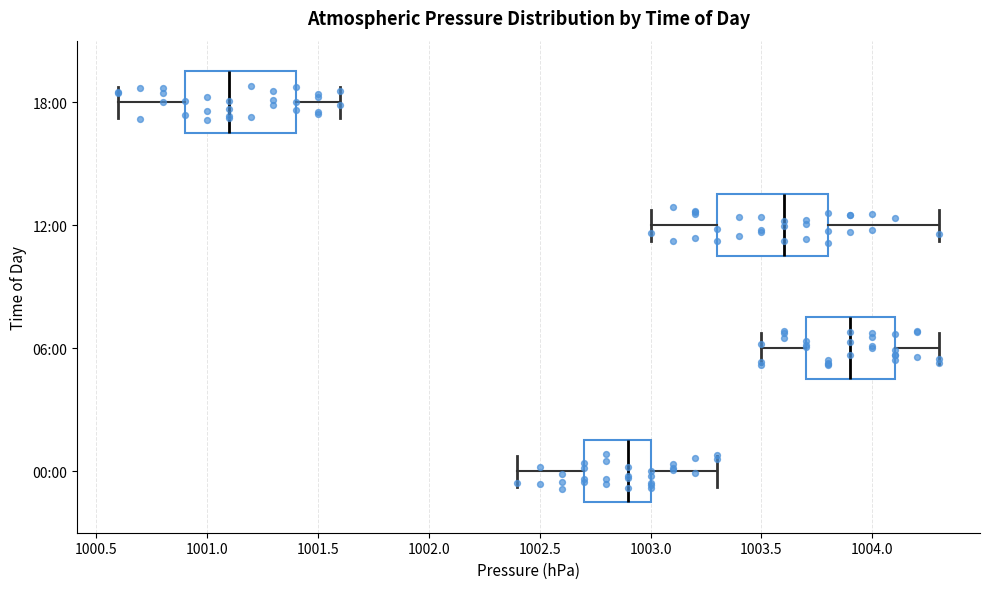

Reading bottom to top, transcribe this box plot: for each box, give where its median line is, the range the box spans, and where its two whiskers end, as read against the x-axis. The values are not printed on the chart, so give them approximately, as read against the axis.

00:00: median 1002.9, box 1002.7 to 1003.0, whiskers 1002.4 to 1003.3
06:00: median 1003.9, box 1003.7 to 1004.1, whiskers 1003.5 to 1004.3
12:00: median 1003.6, box 1003.3 to 1003.8, whiskers 1003.0 to 1004.3
18:00: median 1001.1, box 1000.9 to 1001.4, whiskers 1000.6 to 1001.6